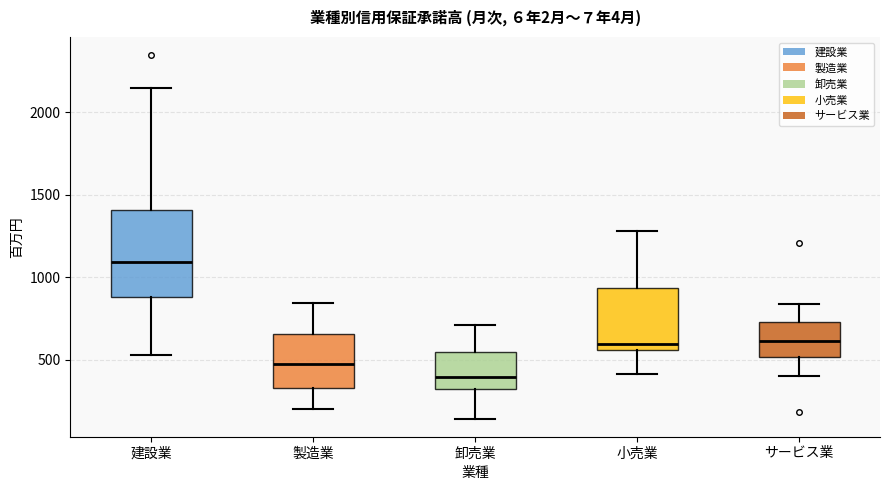

Reading left to right, transcribe this box plot: for each box, give where its median line is, the range the box spans, and where its two whiskers end, as read against the y-axis. The values are not printed on the chart, so give them approximately, as read against the axis.

建設業: median 1100, box 900 to 1400, whiskers 550 to 2150
製造業: median 500, box 350 to 650, whiskers 200 to 850
卸売業: median 400, box 300 to 550, whiskers 150 to 700
小売業: median 600, box 550 to 950, whiskers 400 to 1300
サービス業: median 600, box 500 to 750, whiskers 400 to 850